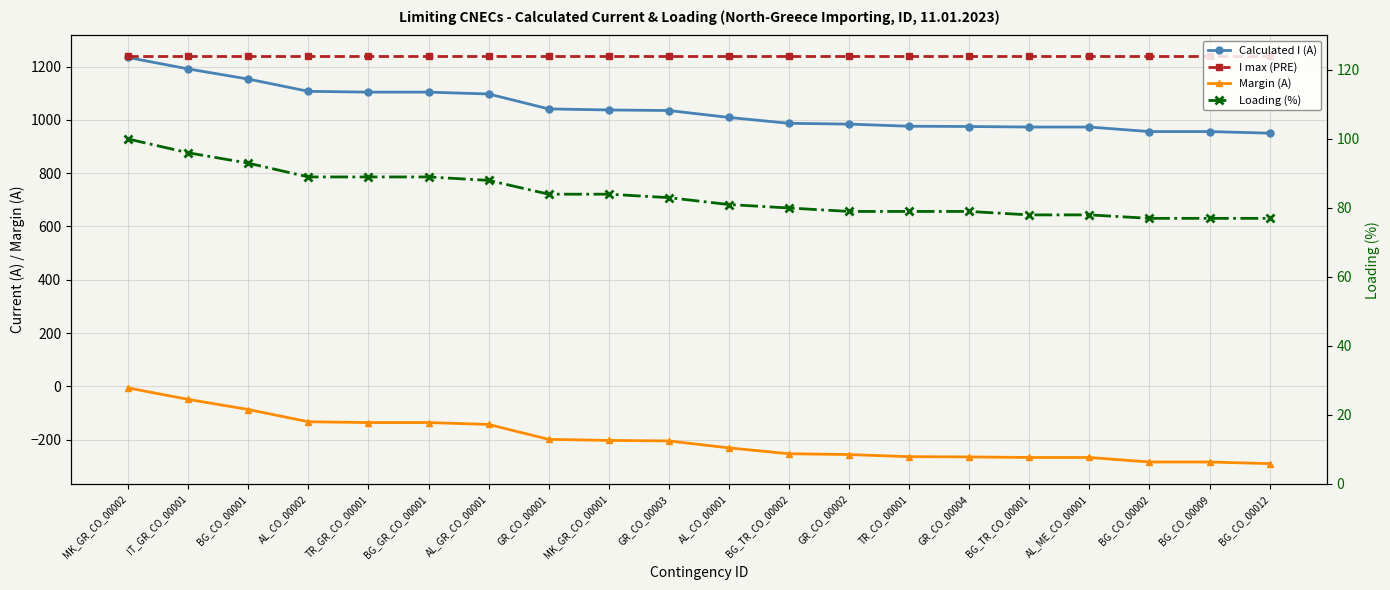

Reading right to left, list all the values displayed in this chart.

Calculated I (A): BG_CO_00012=950	BG_CO_00009=956	BG_CO_00002=956	AL_ME_CO_00001=973	BG_TR_CO_00001=973	GR_CO_00004=975	TR_CO_00001=976	GR_CO_00002=984	BG_TR_CO_00002=987	AL_CO_00001=1009	GR_CO_00003=1035	MK_GR_CO_00001=1037	GR_CO_00001=1041	AL_GR_CO_00001=1097	BG_GR_CO_00001=1104	TR_GR_CO_00001=1104	AL_CO_00002=1107	BG_CO_00001=1153	IT_GR_CO_00001=1191	MK_GR_CO_00002=1234
I max (PRE): BG_CO_00012=1240	BG_CO_00009=1240	BG_CO_00002=1240	AL_ME_CO_00001=1240	BG_TR_CO_00001=1240	GR_CO_00004=1240	TR_CO_00001=1240	GR_CO_00002=1240	BG_TR_CO_00002=1240	AL_CO_00001=1240	GR_CO_00003=1240	MK_GR_CO_00001=1240	GR_CO_00001=1240	AL_GR_CO_00001=1240	BG_GR_CO_00001=1240	TR_GR_CO_00001=1240	AL_CO_00002=1240	BG_CO_00001=1240	IT_GR_CO_00001=1240	MK_GR_CO_00002=1240
Margin (A): BG_CO_00012=-290	BG_CO_00009=-284	BG_CO_00002=-284	AL_ME_CO_00001=-267	BG_TR_CO_00001=-267	GR_CO_00004=-265	TR_CO_00001=-264	GR_CO_00002=-256	BG_TR_CO_00002=-253	AL_CO_00001=-231	GR_CO_00003=-205	MK_GR_CO_00001=-203	GR_CO_00001=-199	AL_GR_CO_00001=-143	BG_GR_CO_00001=-136	TR_GR_CO_00001=-136	AL_CO_00002=-133	BG_CO_00001=-87	IT_GR_CO_00001=-49	MK_GR_CO_00002=-6
Loading (%): BG_CO_00012=77	BG_CO_00009=77	BG_CO_00002=77	AL_ME_CO_00001=78	BG_TR_CO_00001=78	GR_CO_00004=79	TR_CO_00001=79	GR_CO_00002=79	BG_TR_CO_00002=80	AL_CO_00001=81	GR_CO_00003=83	MK_GR_CO_00001=84	GR_CO_00001=84	AL_GR_CO_00001=88	BG_GR_CO_00001=89	TR_GR_CO_00001=89	AL_CO_00002=89	BG_CO_00001=93	IT_GR_CO_00001=96	MK_GR_CO_00002=100